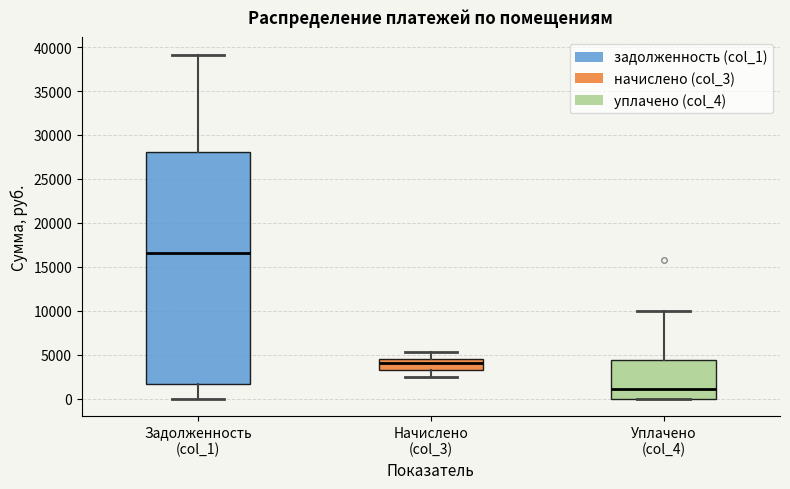

Where does the median line of the box for Начислено (col_3) sit on the y-axis? The values are not printed on the chart, so give them approximately, as read against the axis.

4000